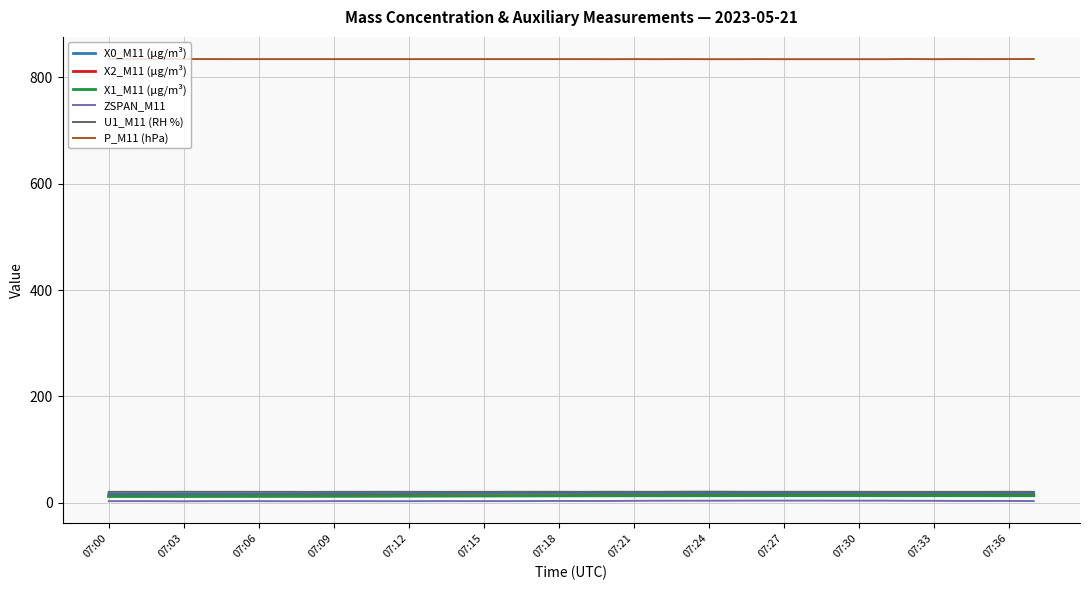

True or false: P_M11 (hPa) and U1_M11 (RH %) intersect in this chart.

False